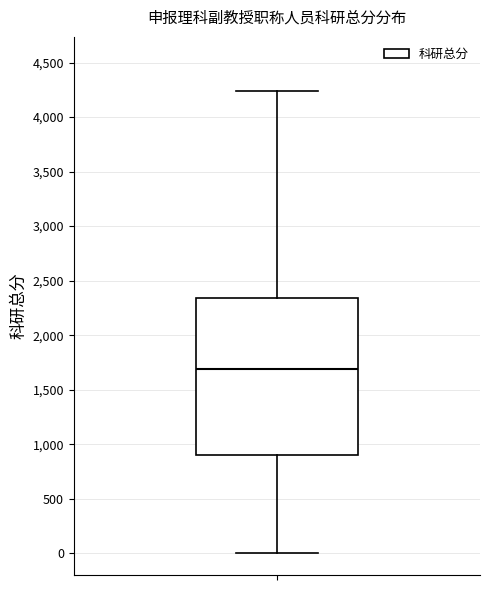

Read this box plot against the y-axis: the position of the median line, the range covered by the box, and the ends of both whiskers. The values are not printed on the chart, so give them approximately, as read against the axis.

median 1700, box 900 to 2350, whiskers 0 to 4250